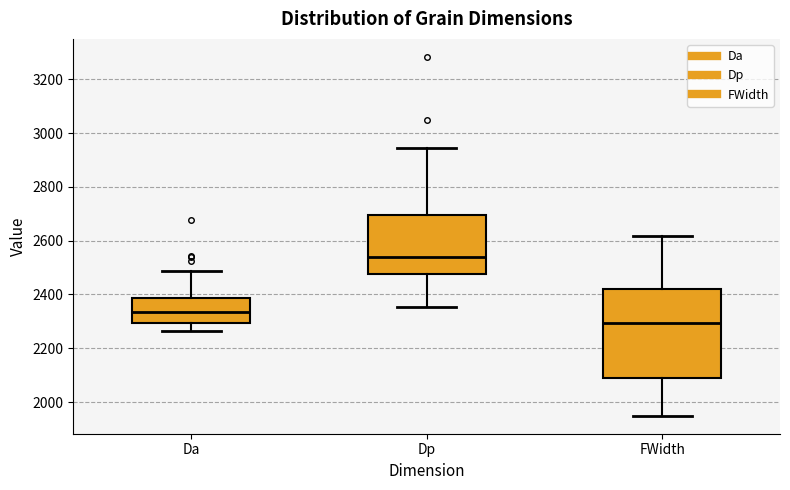

Reading left to right, read every box against the y-axis: the position of its median line, the range the box covers, and the ends of its whiskers. The values are not printed on the chart, so give them approximately, as read against the axis.

Da: median 2340, box 2300 to 2380, whiskers 2260 to 2480
Dp: median 2540, box 2480 to 2700, whiskers 2360 to 2940
FWidth: median 2300, box 2100 to 2420, whiskers 1940 to 2620